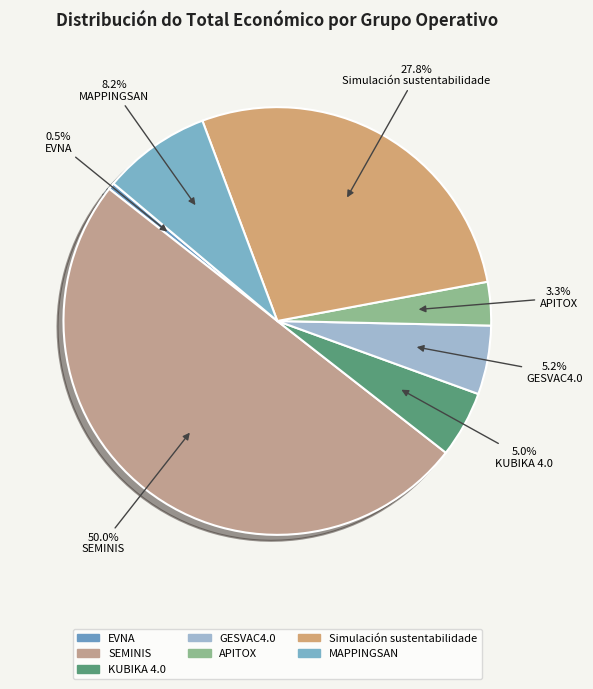

To the nearest percent, what is the difference between the largest and smallest slice percentages?

50%